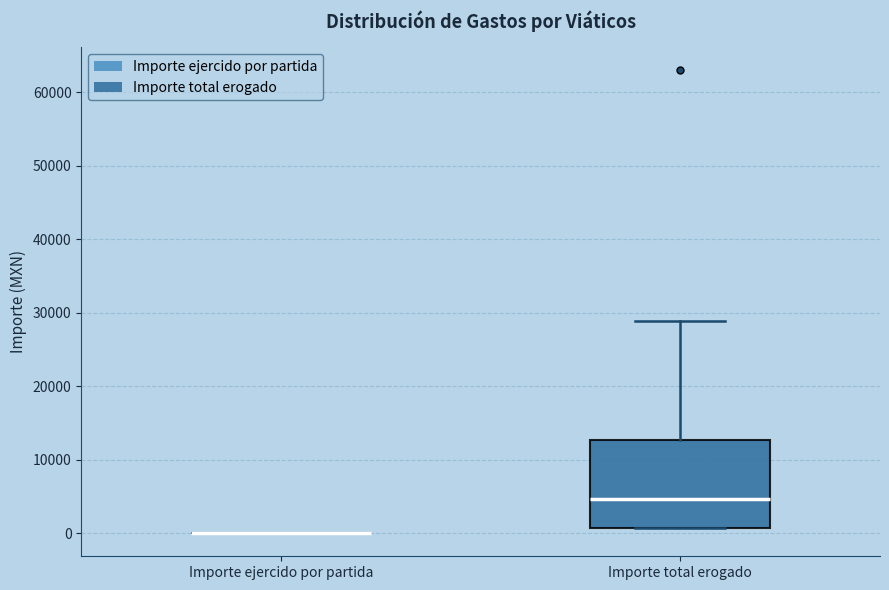

Comparing the boxes themselves (not the whiskers), which one is the tallest?

Importe total erogado